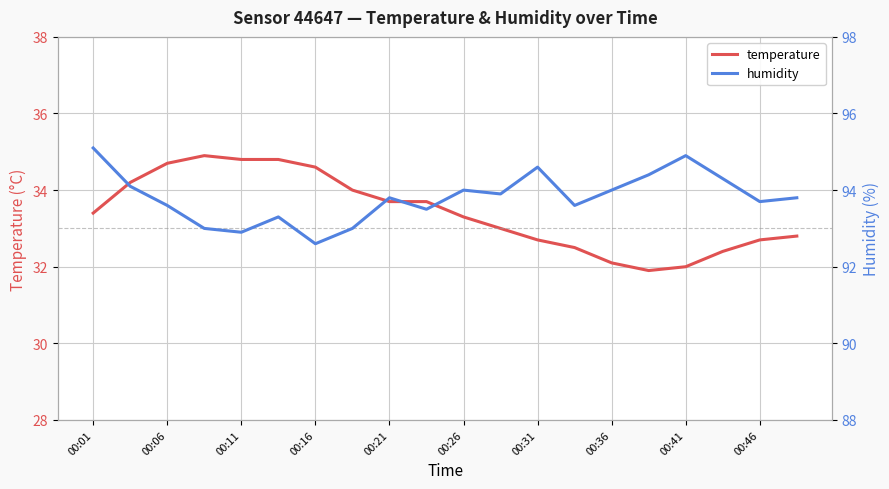

What is the lowest value of the temperature series?

31.9